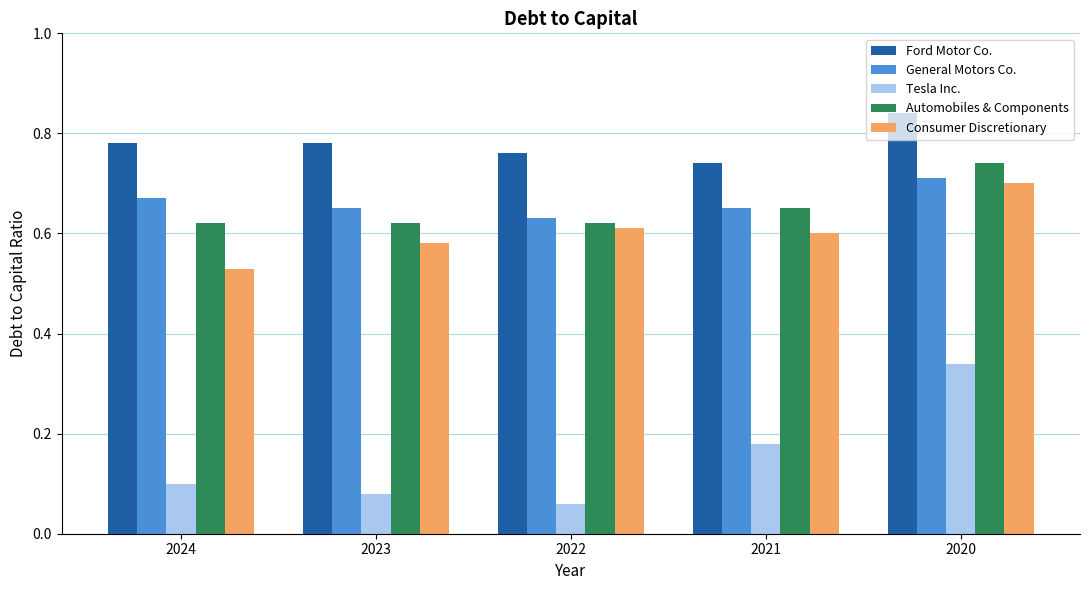

What are all the series names shown in the legend?

Ford Motor Co., General Motors Co., Tesla Inc., Automobiles & Components, Consumer Discretionary